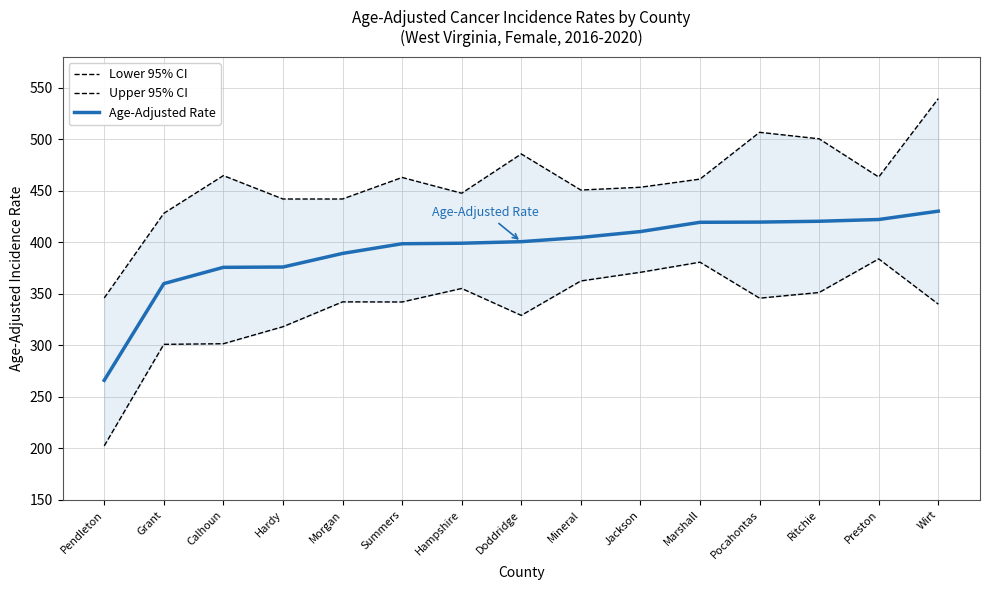

What is the difference between the highest and lowest values at Wirt?

199.4